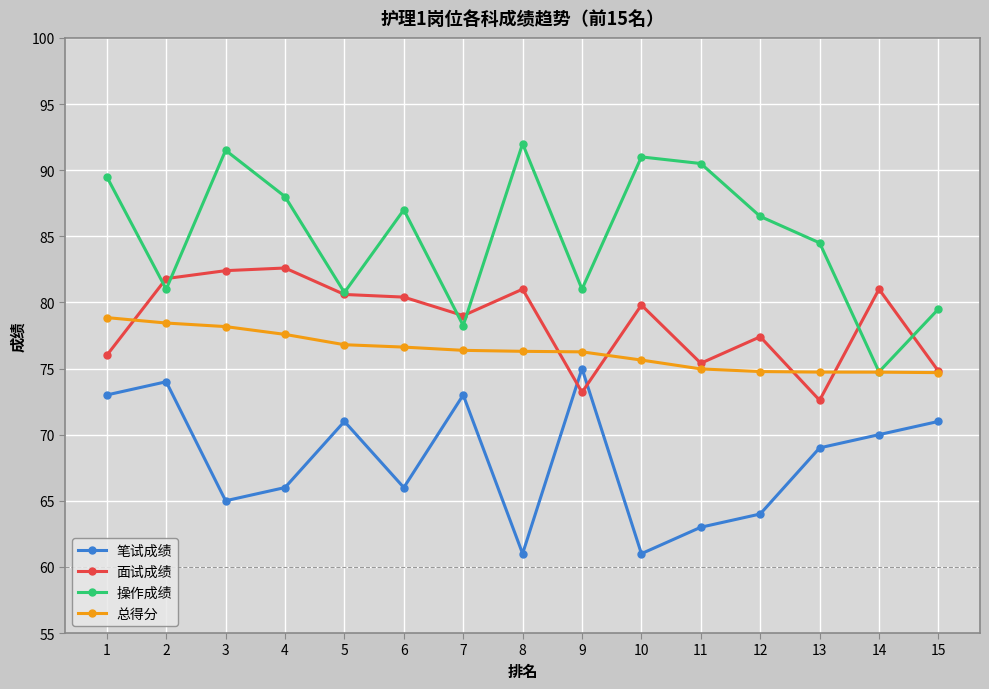

Rank the series by their maximum value, from lowest to highest.

笔试成绩, 总得分, 面试成绩, 操作成绩